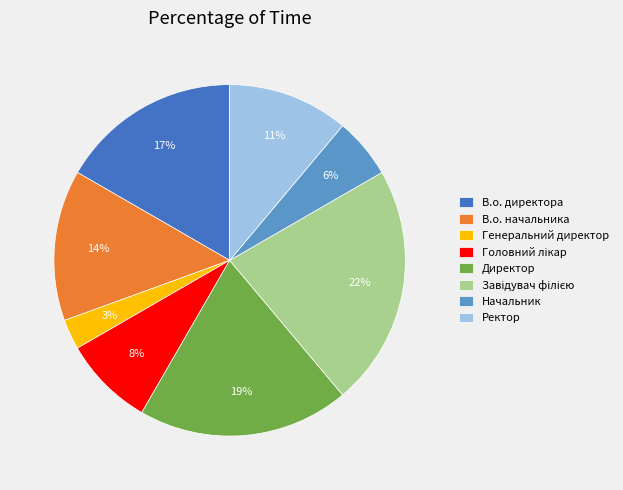

Does В.о. директора represent more than half of the total?

No